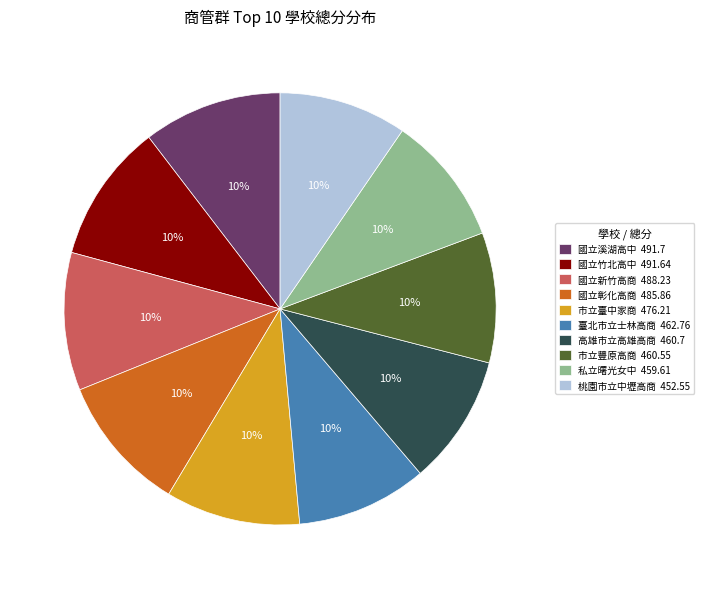

To the nearest percent, what is the average slice percentage?

10%